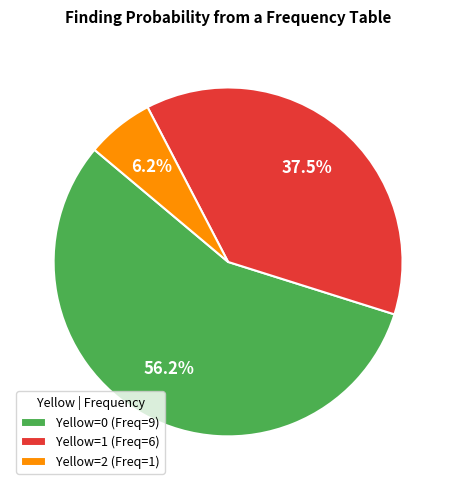

Which slice is the largest?

Yellow=0 (Freq=9)